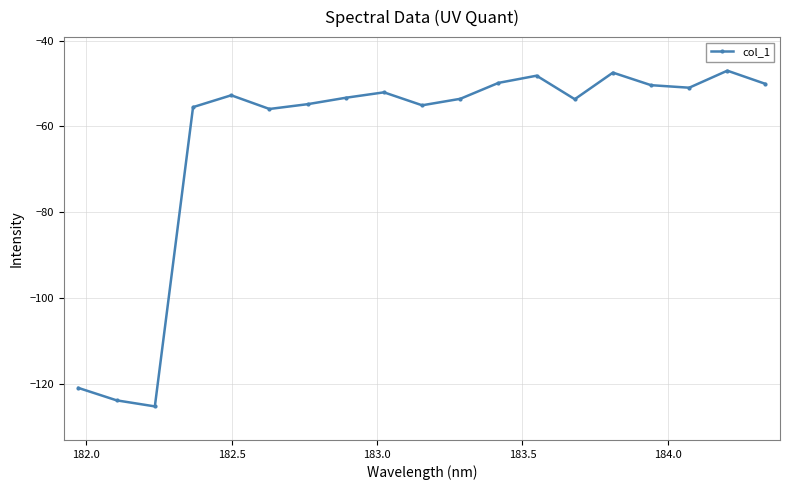

What is the value of the 8th point from the left?

-53.3